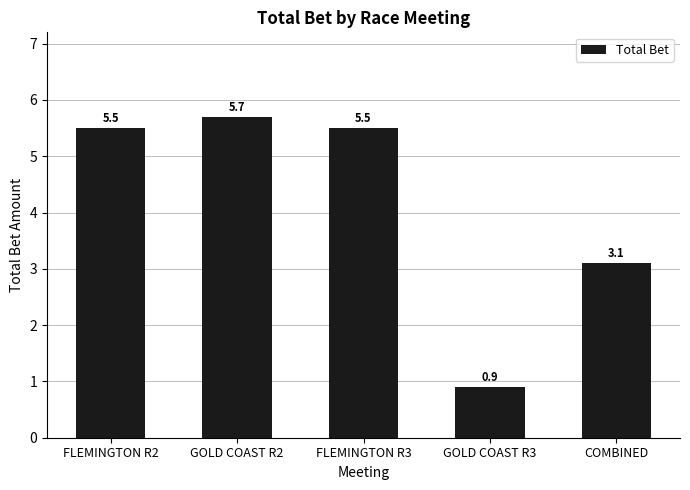

What is the difference between the maximum and minimum values?

4.8